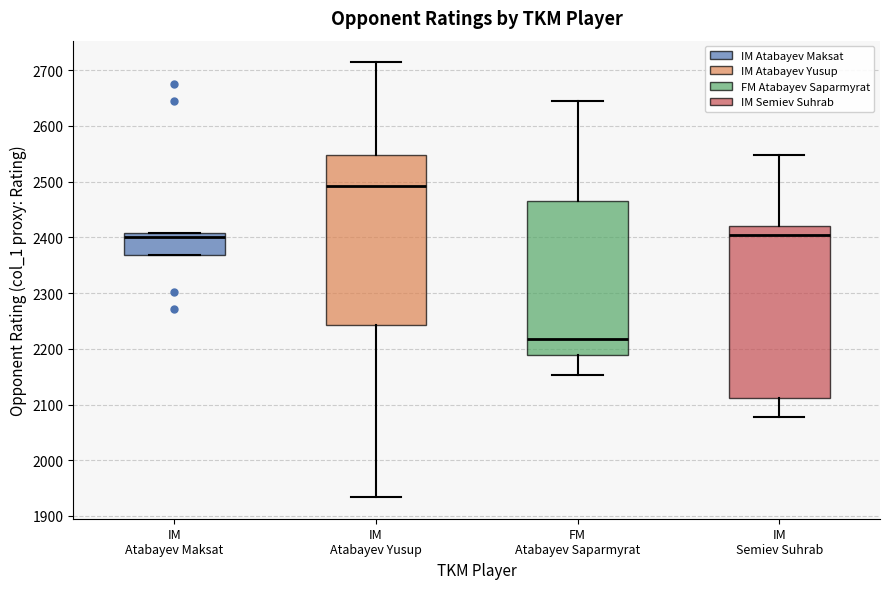

Reading left to right, transcribe this box plot: for each box, give where its median line is, the range the box spans, and where its two whiskers end, as read against the y-axis. The values are not printed on the chart, so give them approximately, as read against the axis.

IM Atabayev Maksat: median 2400, box 2370 to 2410, whiskers 2370 to 2410
IM Atabayev Yusup: median 2490, box 2240 to 2550, whiskers 1930 to 2710
FM Atabayev Saparmyrat: median 2220, box 2190 to 2470, whiskers 2150 to 2650
IM Semiev Suhrab: median 2400, box 2110 to 2420, whiskers 2080 to 2550